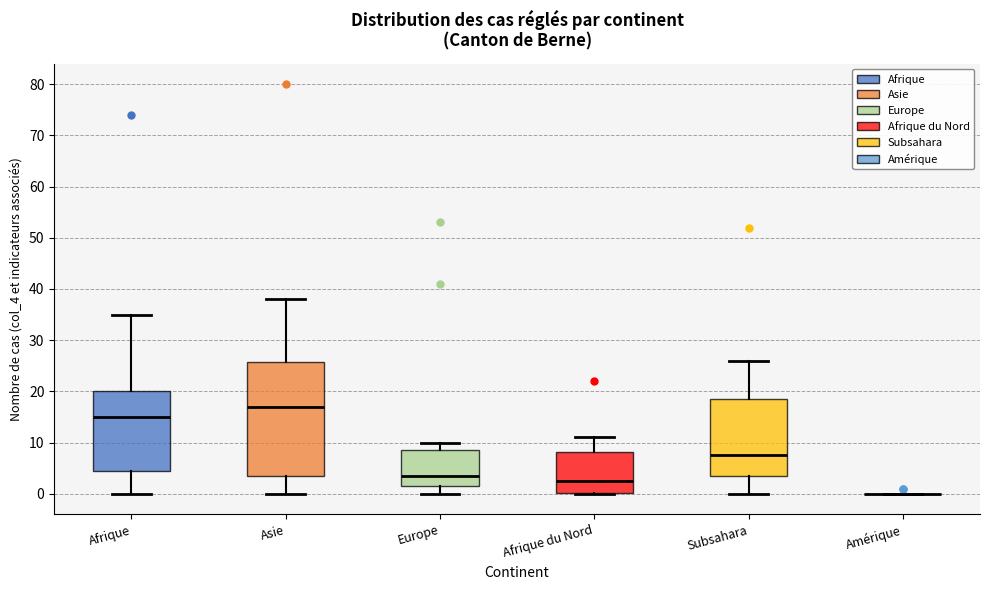

Which box is the tallest, from its lower edge to its upper edge?

Asie